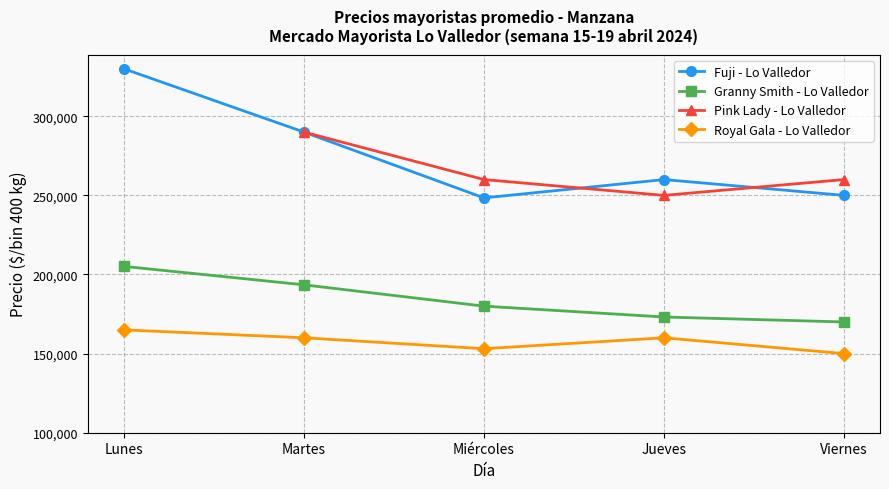

At Jueves, list the series in order from largest to smallest.

Fuji - Lo Valledor, Pink Lady - Lo Valledor, Granny Smith - Lo Valledor, Royal Gala - Lo Valledor